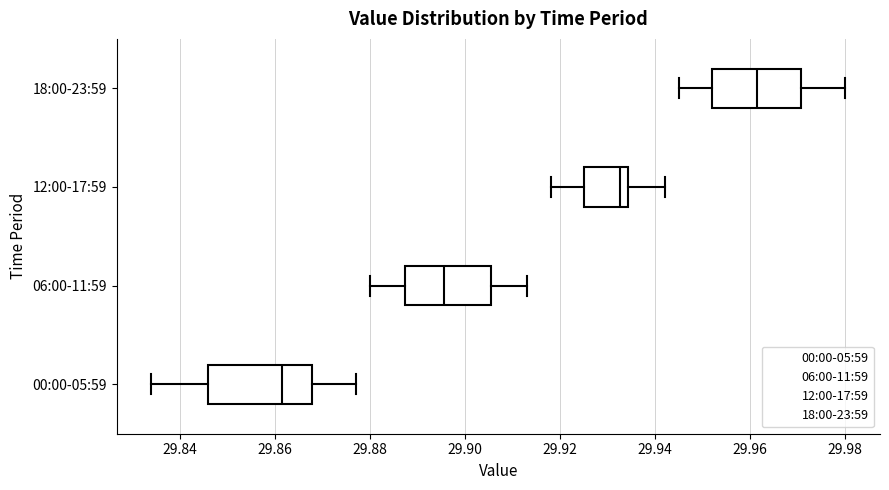

Comparing the boxes themselves (not the whiskers), which one is the widest?

00:00-05:59